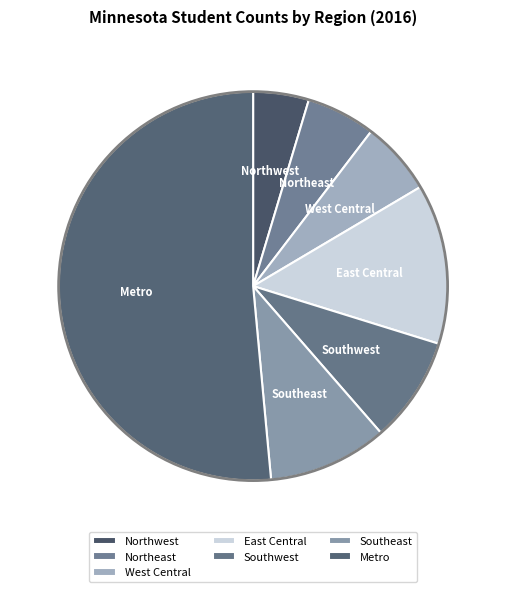

The West Central slice represents 6% of the pie. True or false?

True